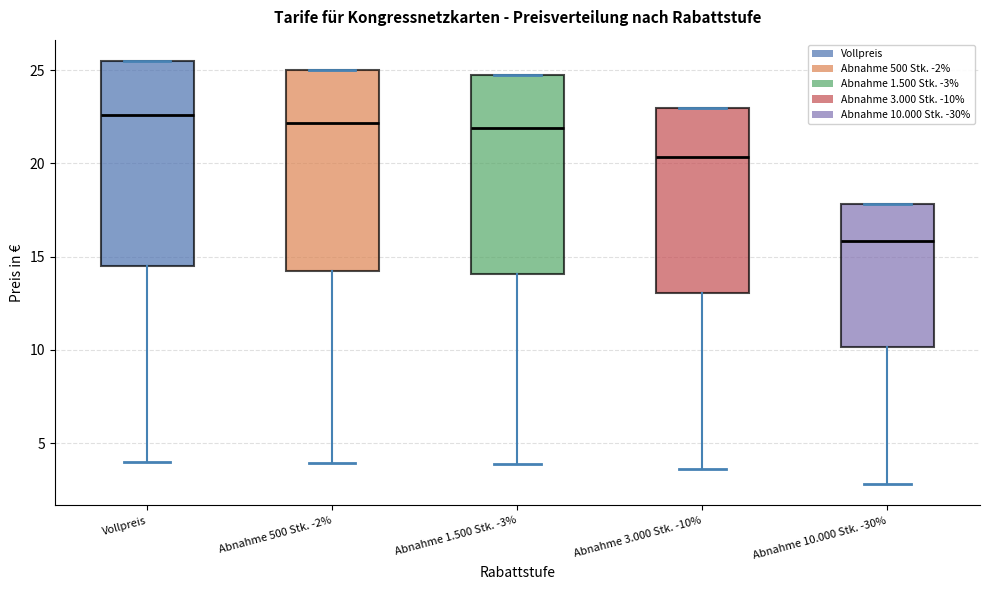

Reading left to right, read every box against the y-axis: the position of its median line, the range the box covers, and the ends of its whiskers. The values are not printed on the chart, so give them approximately, as read against the axis.

Vollpreis: median 22.5, box 14.5 to 25.5, whiskers 4.0 to 25.5
Abnahme 500 Stk. -2%: median 22.0, box 14.0 to 25.0, whiskers 4.0 to 25.0
Abnahme 1.500 Stk. -3%: median 22.0, box 14.0 to 24.5, whiskers 4.0 to 24.5
Abnahme 3.000 Stk. -10%: median 20.5, box 13.0 to 23.0, whiskers 3.5 to 23.0
Abnahme 10.000 Stk. -30%: median 16.0, box 10.0 to 18.0, whiskers 3.0 to 18.0